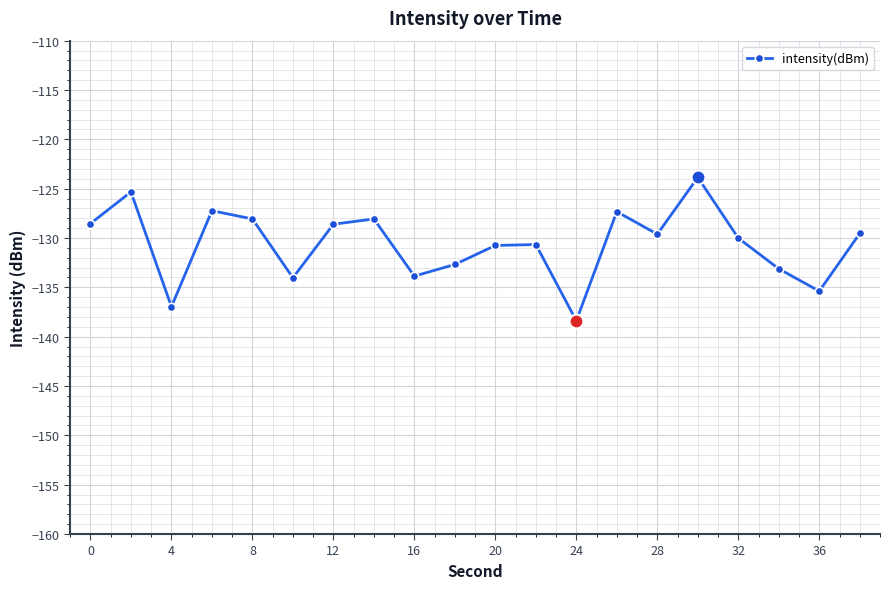

What is the value of the 20th point from the left?

-129.5